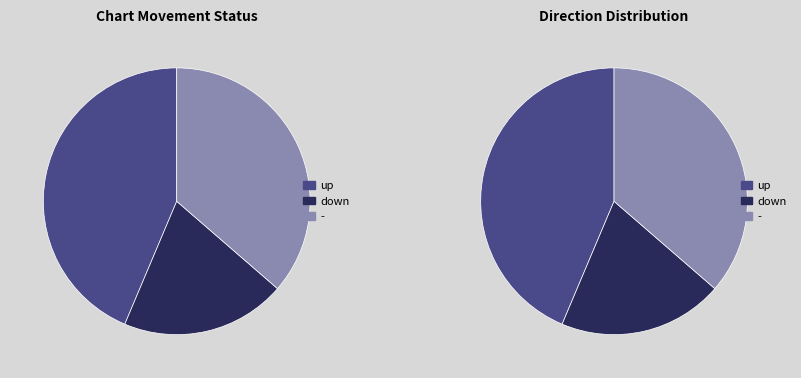

True or false: down accounts for 11% of the total.

False